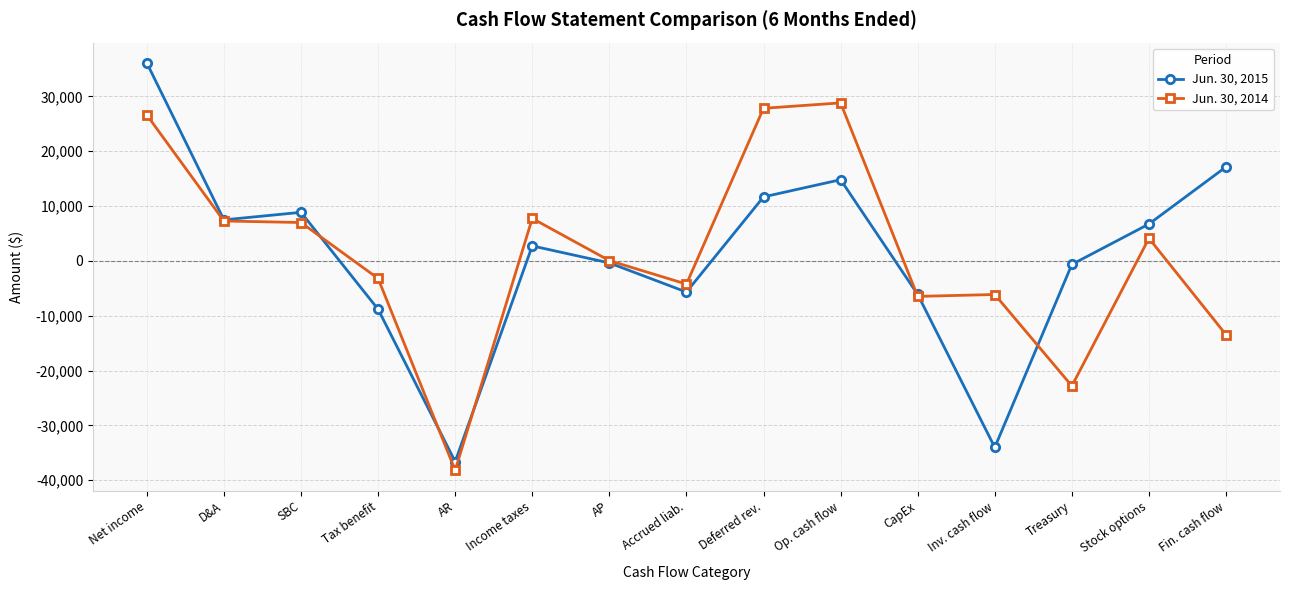

At how many categories does at least one series exceed 19592?

3